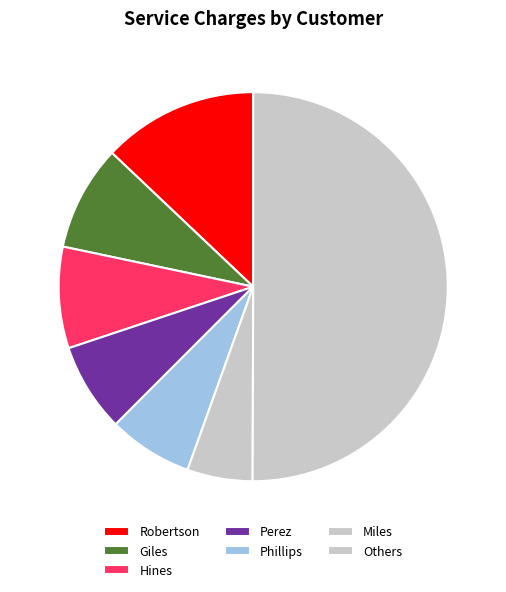

Which slice is the largest?

Others